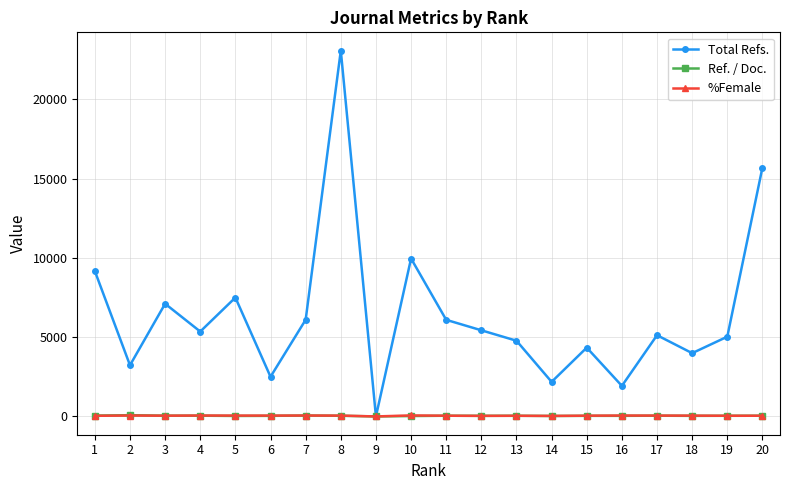

What is the total value across all series at 19?

5113.1